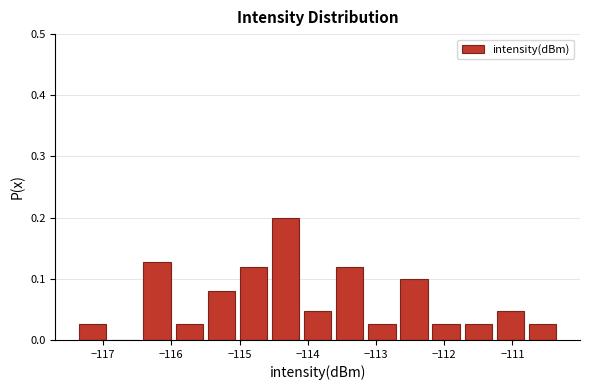

Reading left to right, list every bar in this chart as the range it spans on the x-axis followed by its height. Neither the bar edges nor the heights are printed on the chart, so give them approximately, as read against the axes.

-117.3 to -116.9: 0.03
-116.9 to -116.4: 0
-116.4 to -115.9: 0.13
-115.9 to -115.5: 0.03
-115.5 to -115.0: 0.08
-115.0 to -114.5: 0.12
-114.5 to -114.1: 0.20
-114.1 to -113.6: 0.05
-113.6 to -113.1: 0.12
-113.1 to -112.6: 0.03
-112.6 to -112.2: 0.10
-112.2 to -111.7: 0.03
-111.7 to -111.2: 0.03
-111.2 to -110.8: 0.05
-110.8 to -110.3: 0.03